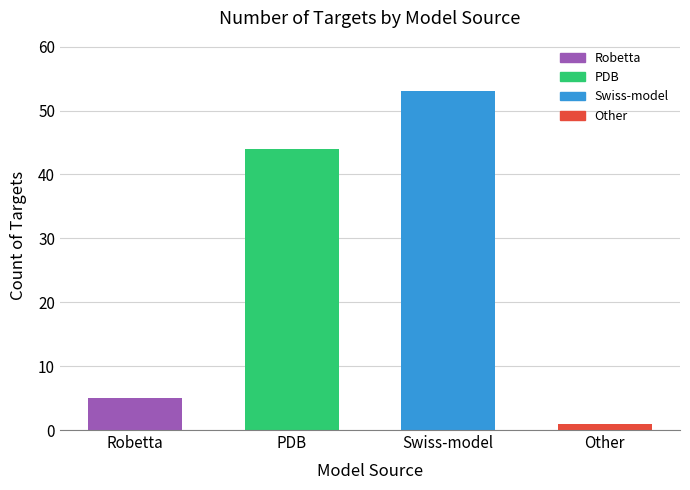

Reading right to left, list all the values displayed in this chart.

Other=1	Swiss-model=53	PDB=44	Robetta=5